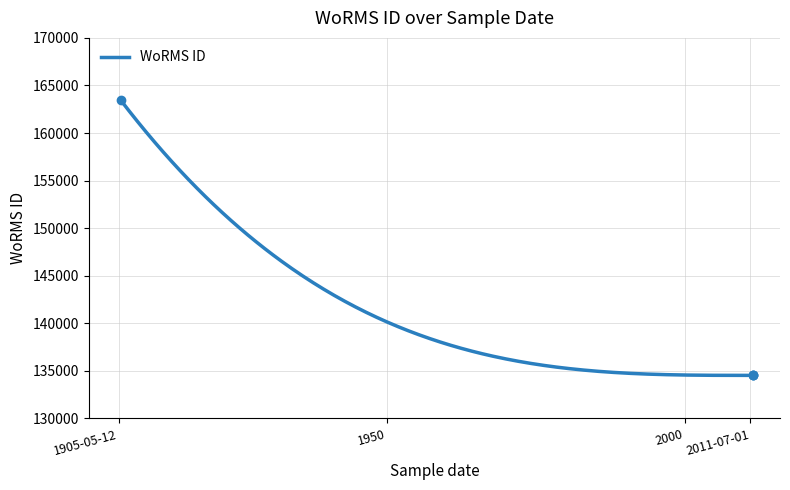

What is the approximate value at 12-05-1905, to the nearest 100?

163400